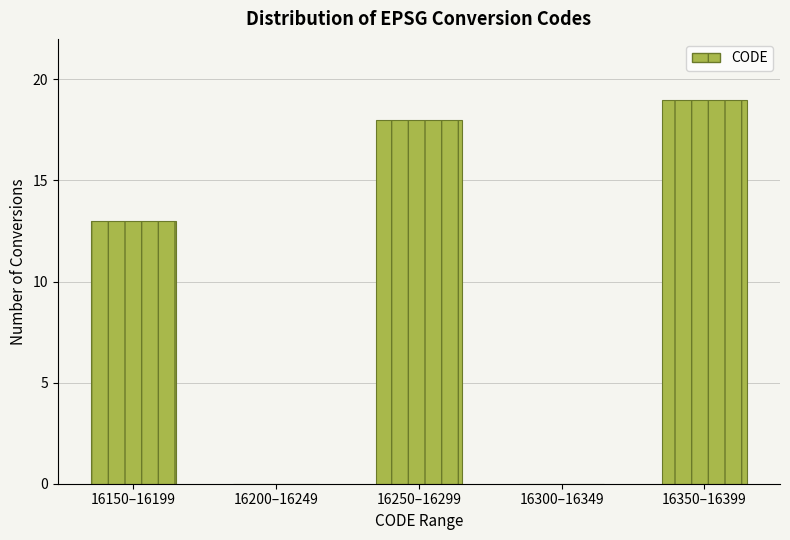

Reading left to right, what are all the values shown in this chart?

16150–16199=13	16200–16249=0	16250–16299=18	16300–16349=0	16350–16399=19